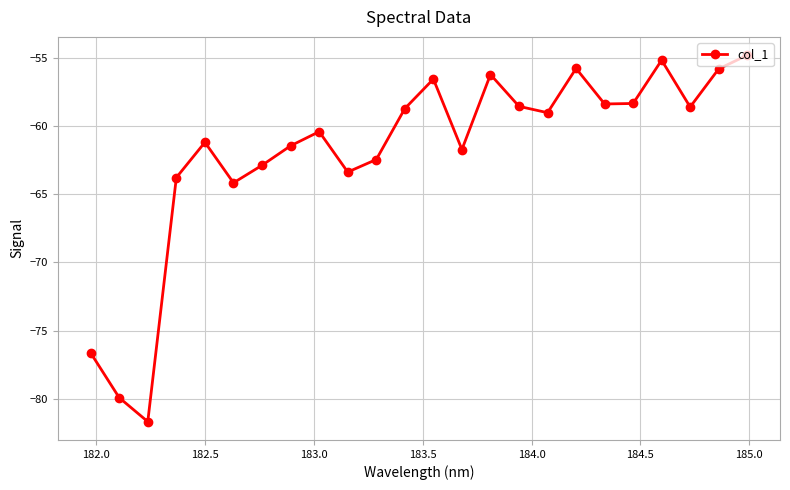

Is this an area chart (filled region under the line)?

No